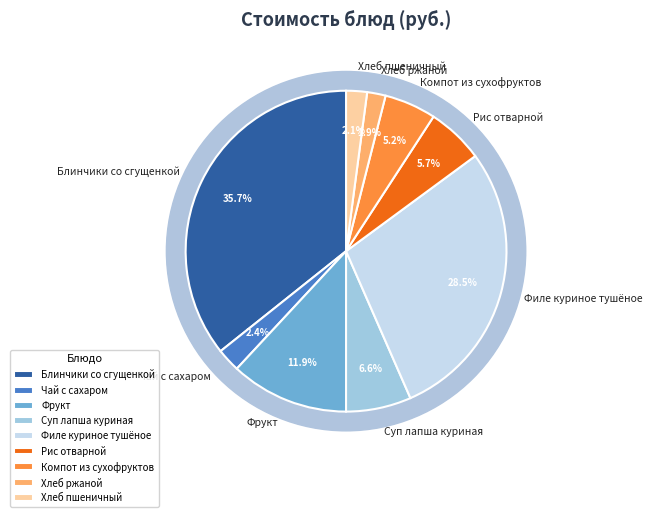

The Фрукт slice represents 12% of the pie. True or false?

True